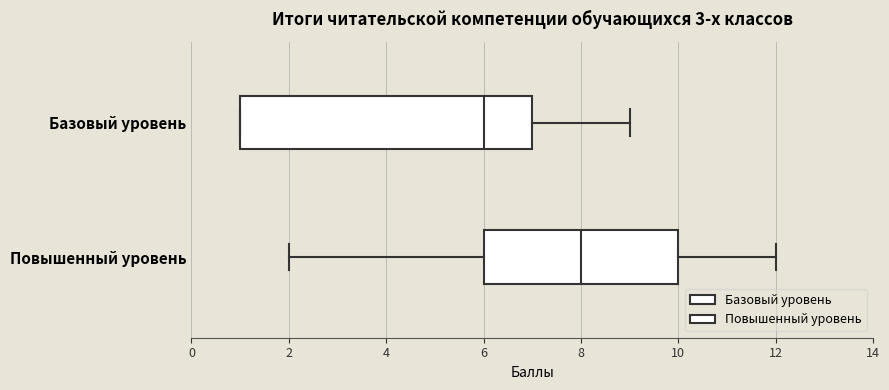

Which box is the widest, from its left edge to its right edge?

Базовый уровень